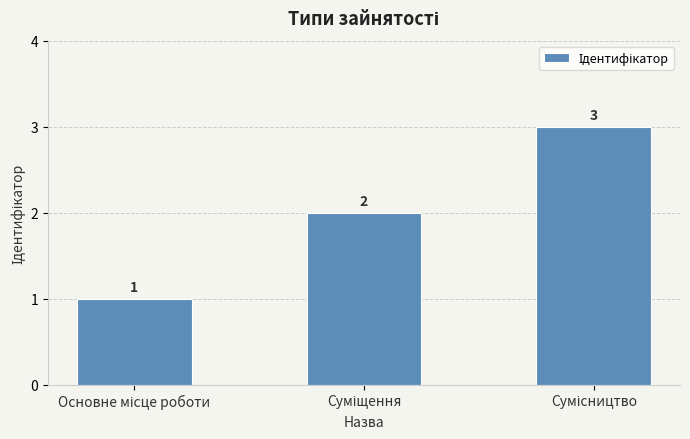

What is the greatest value displayed?

3